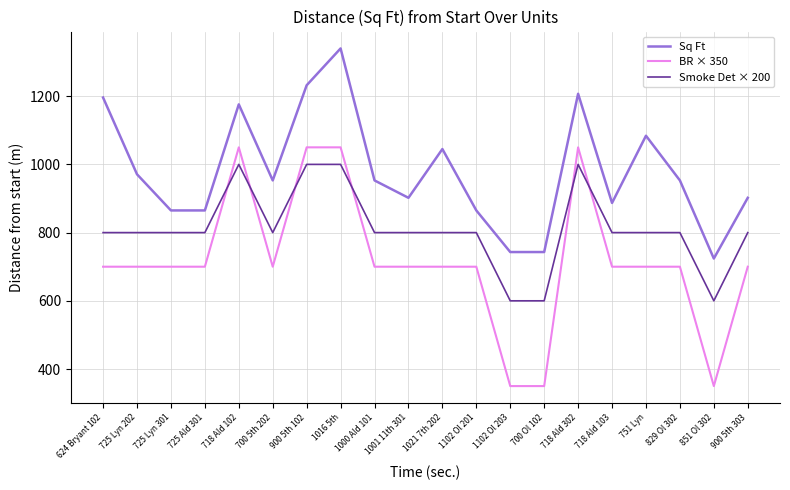

What is the sum of all Sq Ft values?

19606